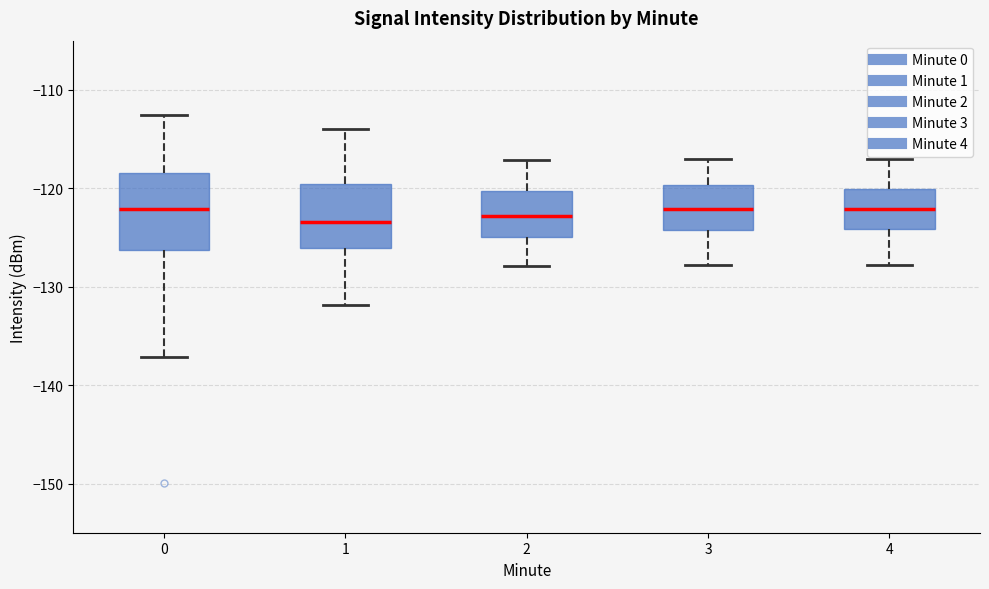

Comparing the boxes themselves (not the whiskers), which one is the tallest?

0